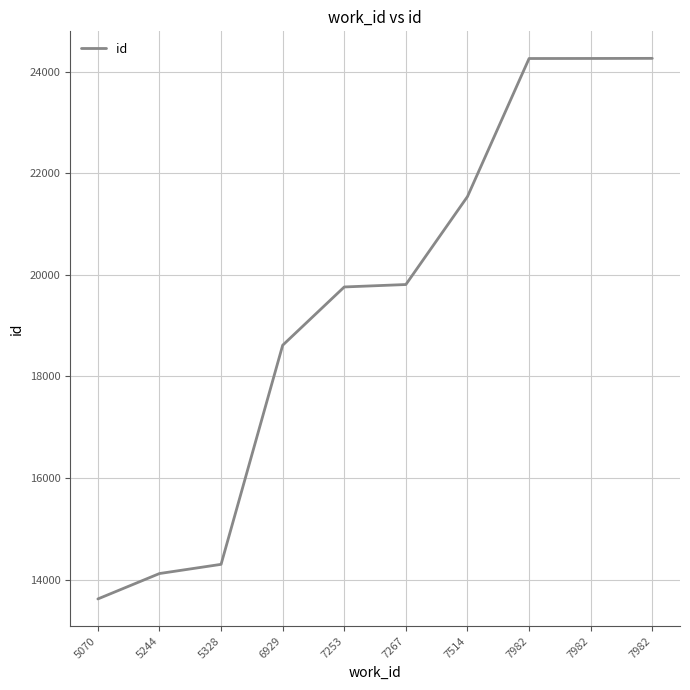

What is the difference between the values at 7267 and 7982?

4449